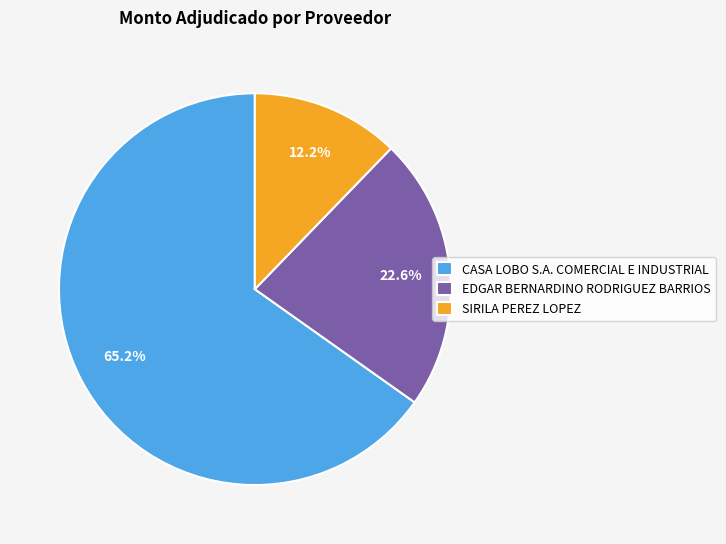

Count the number of slices in the pie.

3